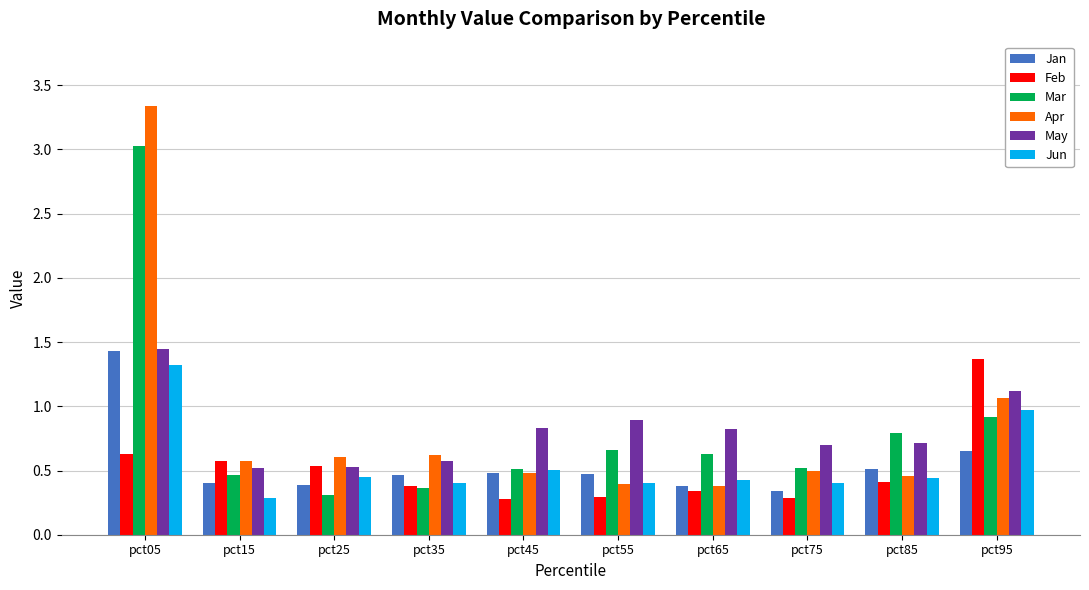

What is the sum of all Feb values?

5.1